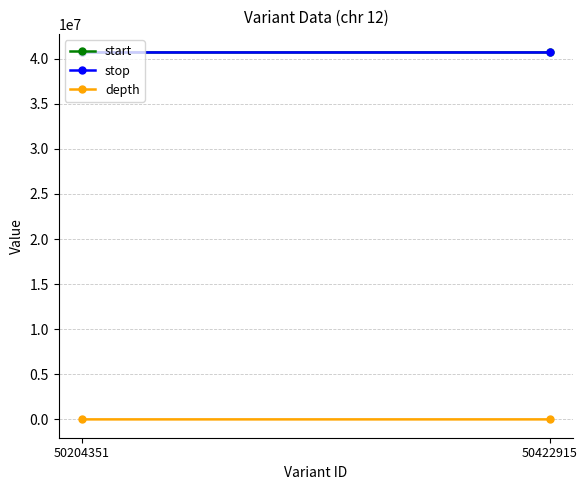

Which series has the largest range (max minus min)?

start